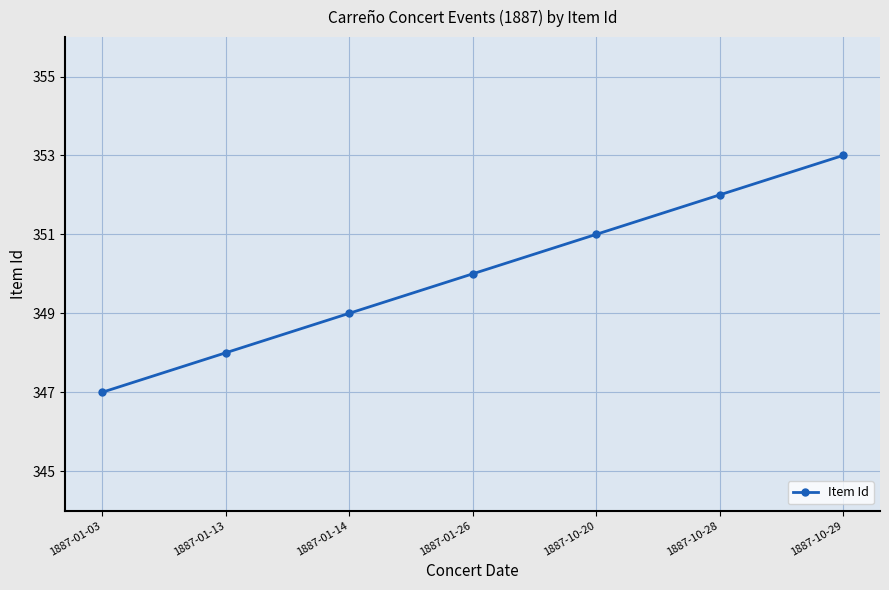

Reading left to right, list all the values displayed in this chart.

347	348	349	350	351	352	353